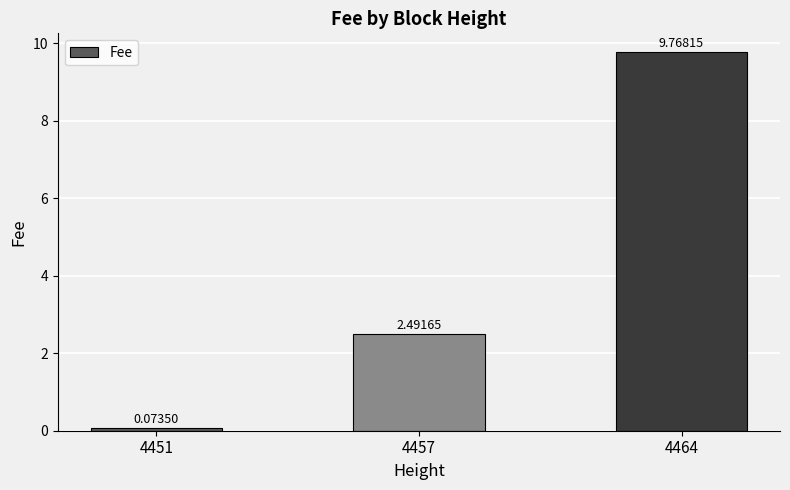

What is the change in value from 4451 to 4464?

+9.7